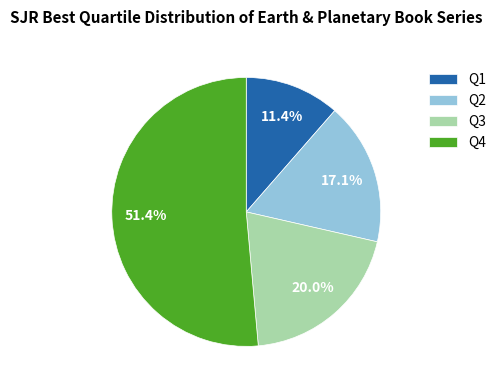

What is the ratio of the value at Q2 to the value at Q3?

0.9